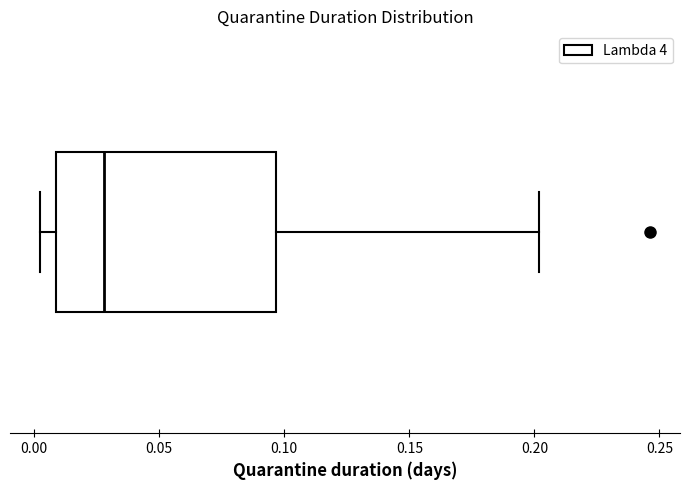

Transcribe this box plot: give where the median line is, the range the box spans, and where the two whiskers end, as read against the x-axis. The values are not printed on the chart, so give them approximately, as read against the axis.

median 0.030, box 0.010 to 0.095, whiskers 0.005 to 0.200